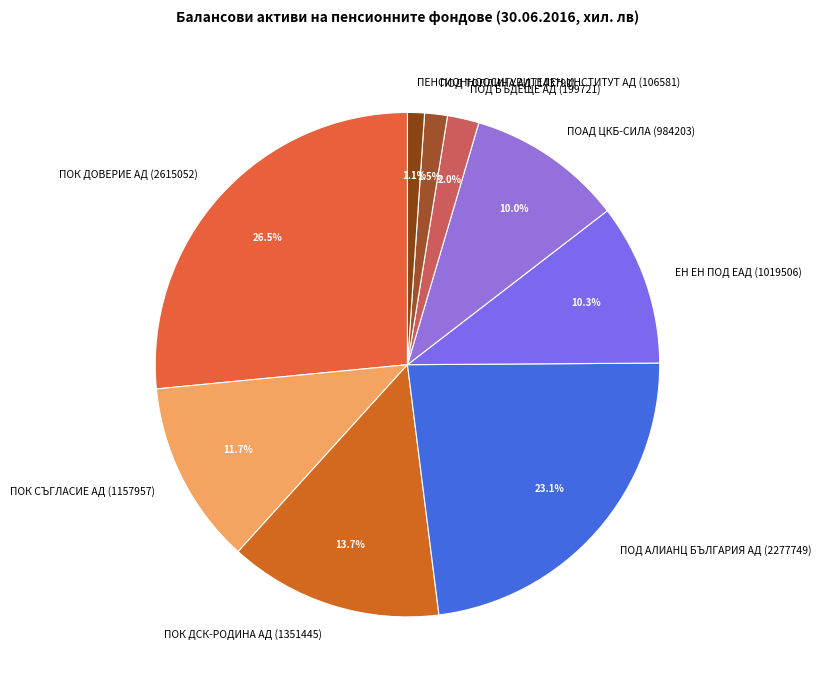

Does any single category account for the majority?

No